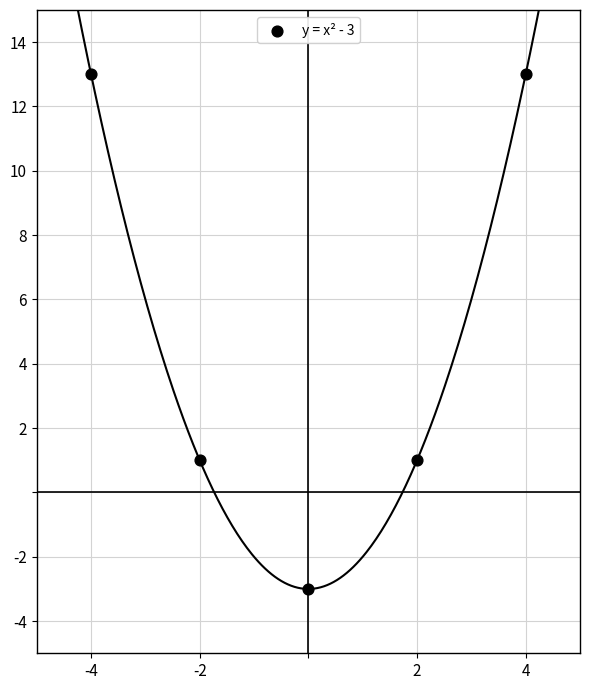

What is the range of Y values (max minus min)?

16